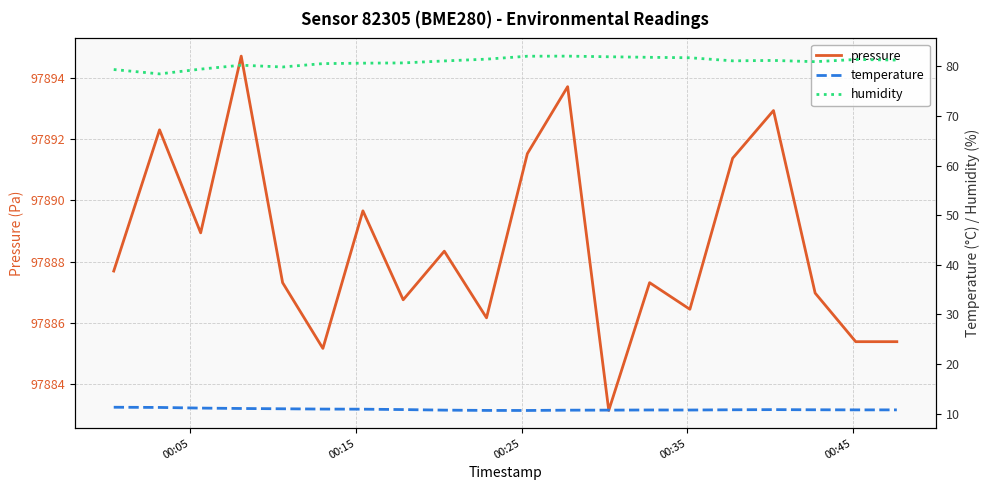

Does the chart have visible grid lines?

Yes